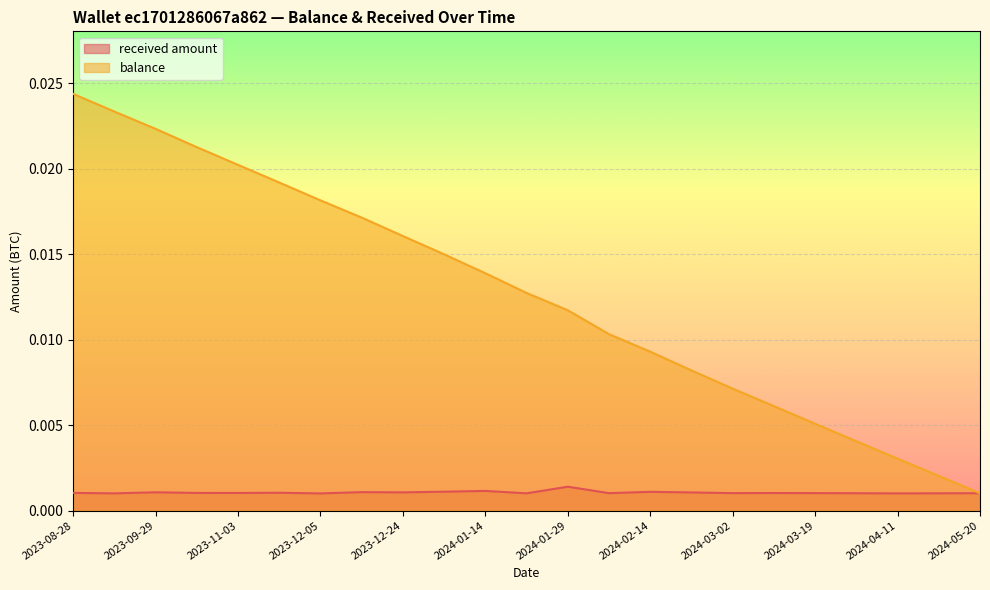

List the series in order of their peak value, highest first.

balance, received amount